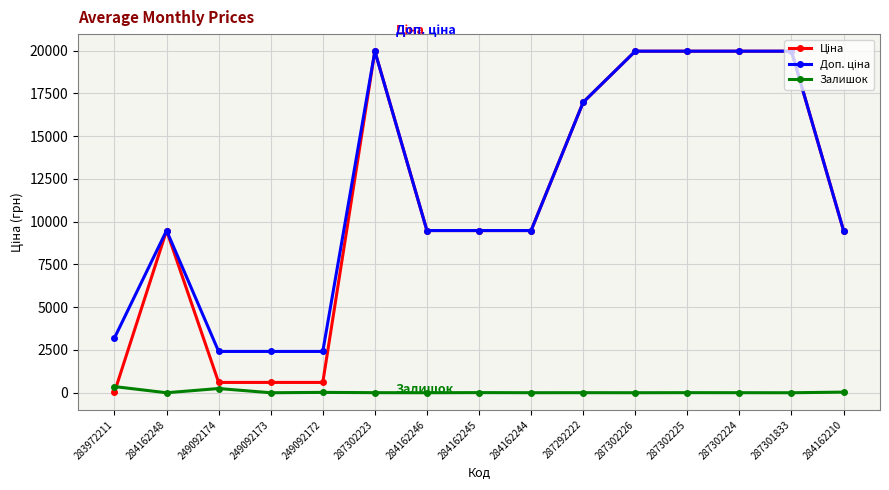

In Залишок, how many points are lower than both neighbors (excluding endpoints)?

6